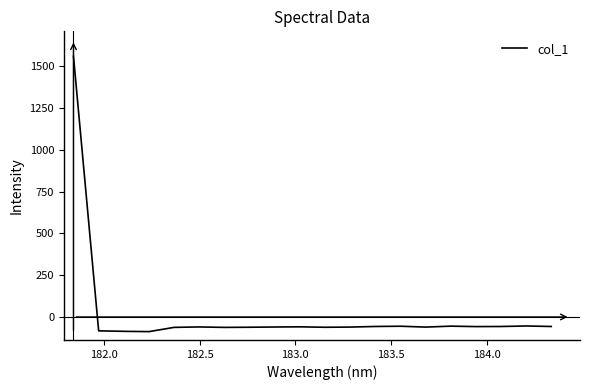

What is the smallest value displayed?

-87.8